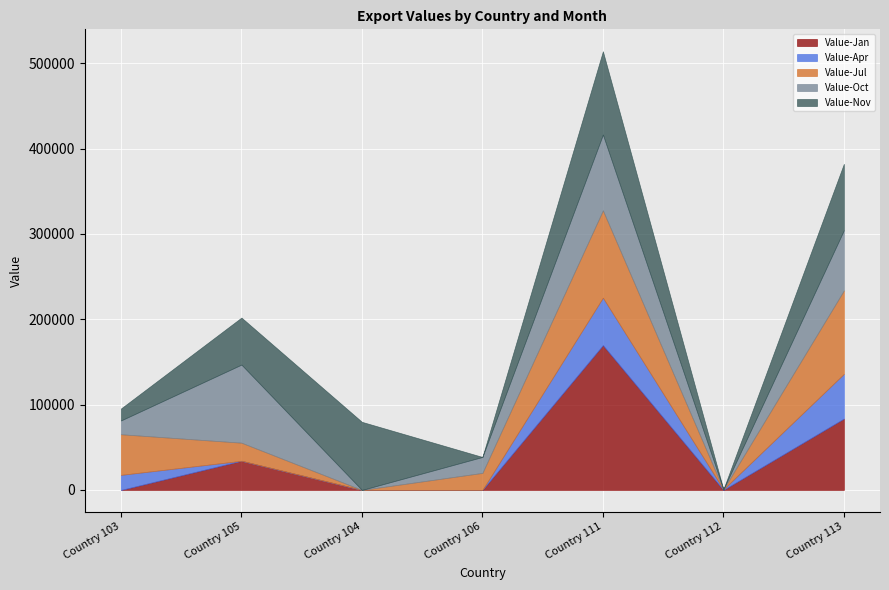

At Country 103, list the series in order from smallest to largest.

Value-Jan, Value-Nov, Value-Oct, Value-Apr, Value-Jul